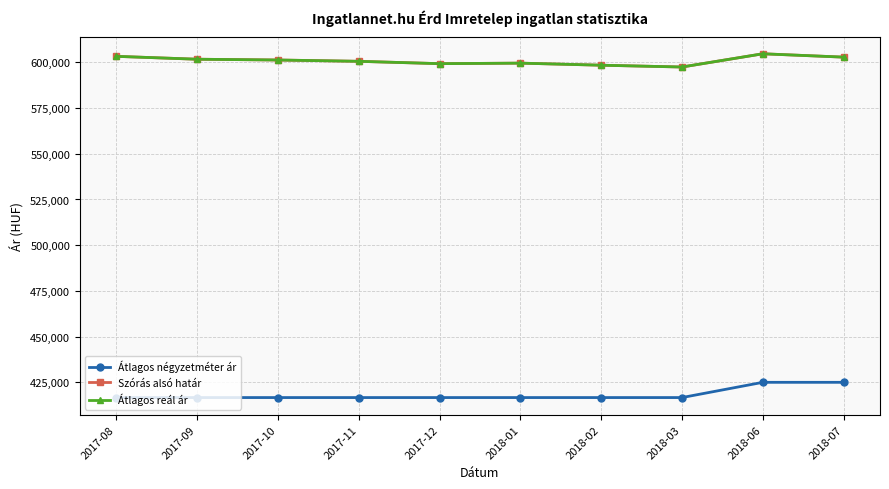

Does the chart have visible grid lines?

Yes